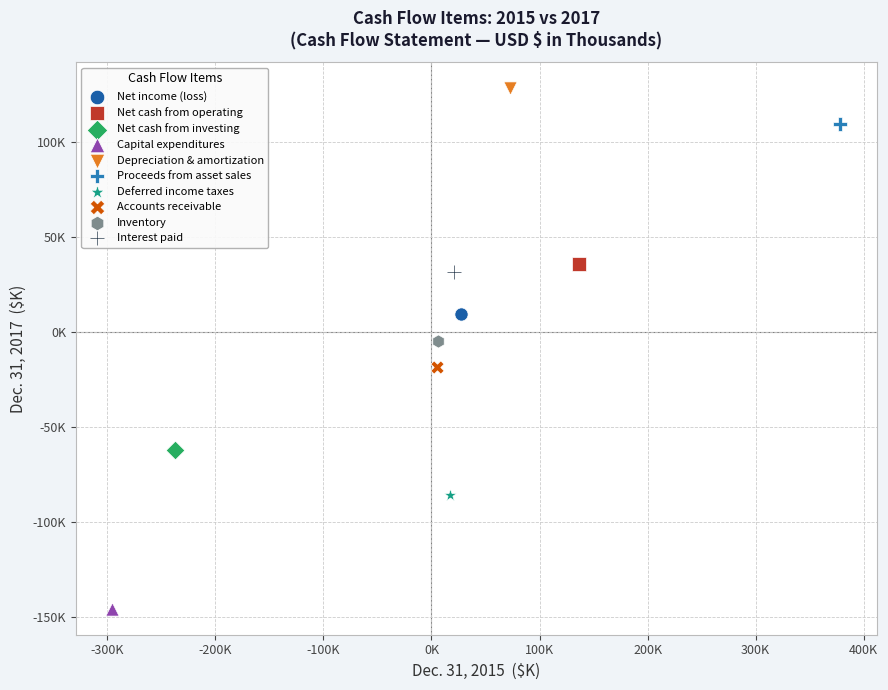

Which series contains the highest Y value?

Depreciation & amortization